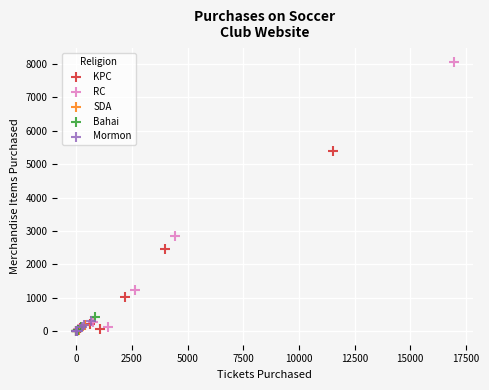

Which series contains the highest Y value?

RC